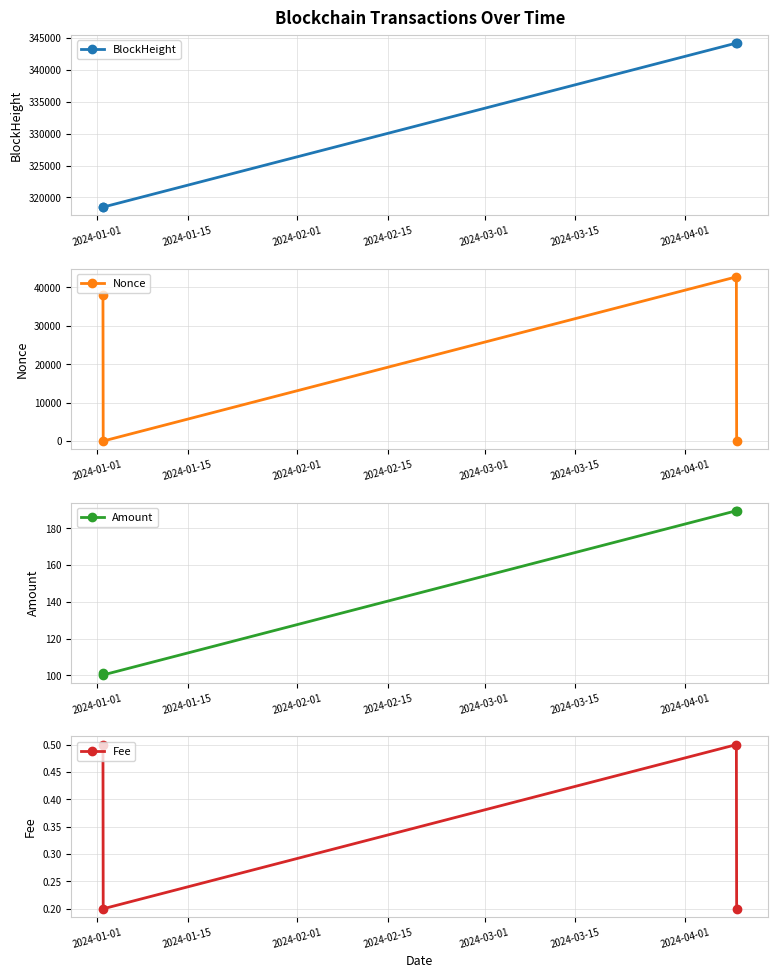

How many interior local valleys does the Fee series have?

1